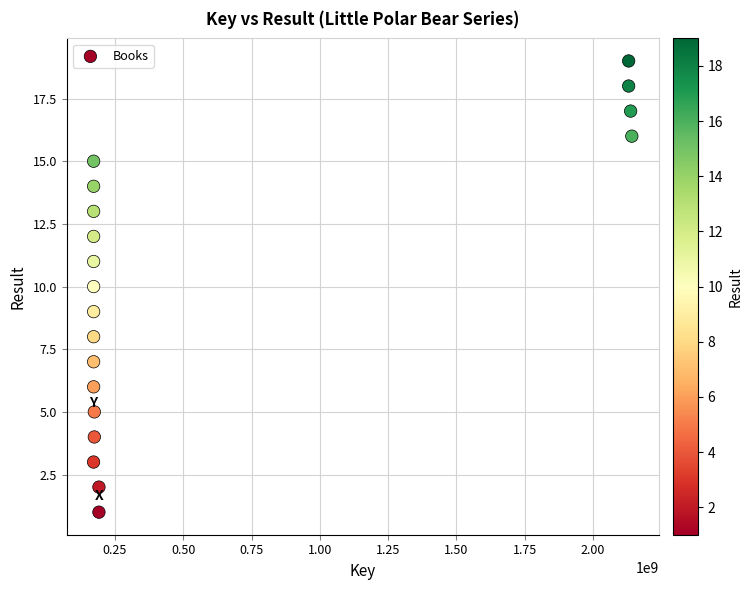

What is the range of Y values (max minus min)?

18